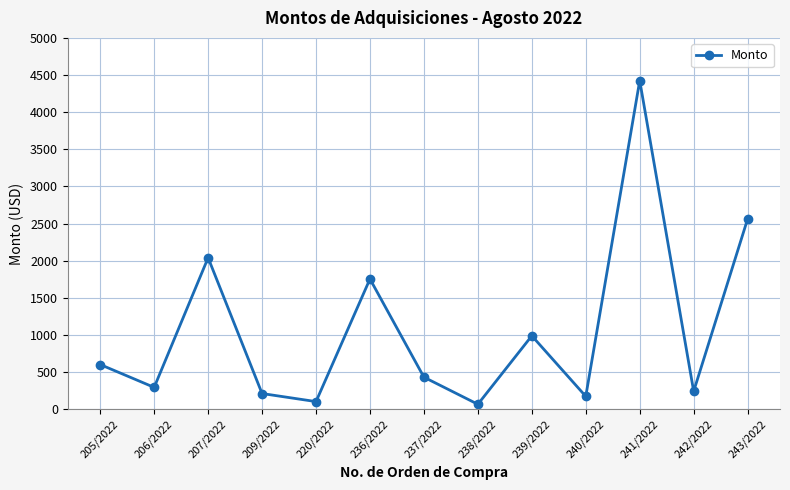

What position from the right is 205/2022?

13